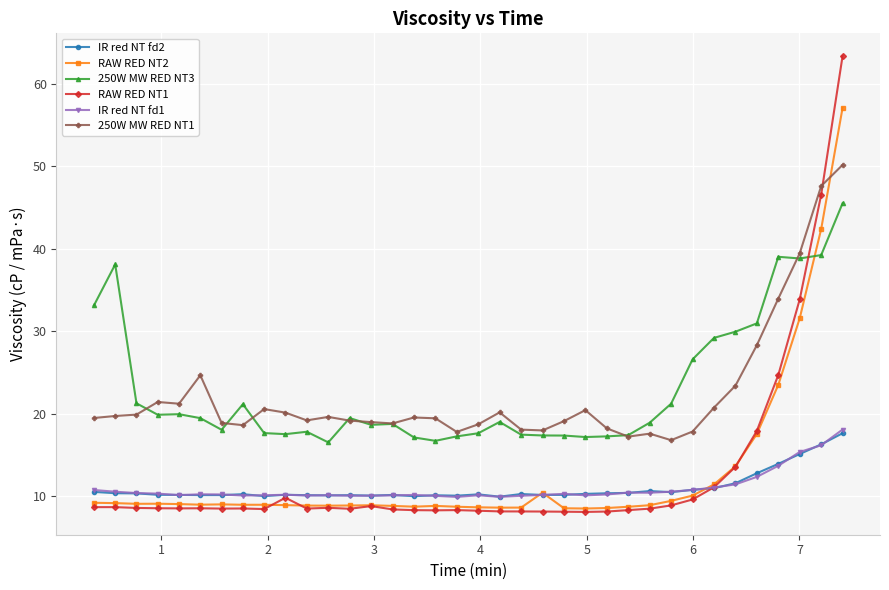

Which series ends up on top after the final intersection of RAW RED NT1 and IR red NT fd1?

RAW RED NT1